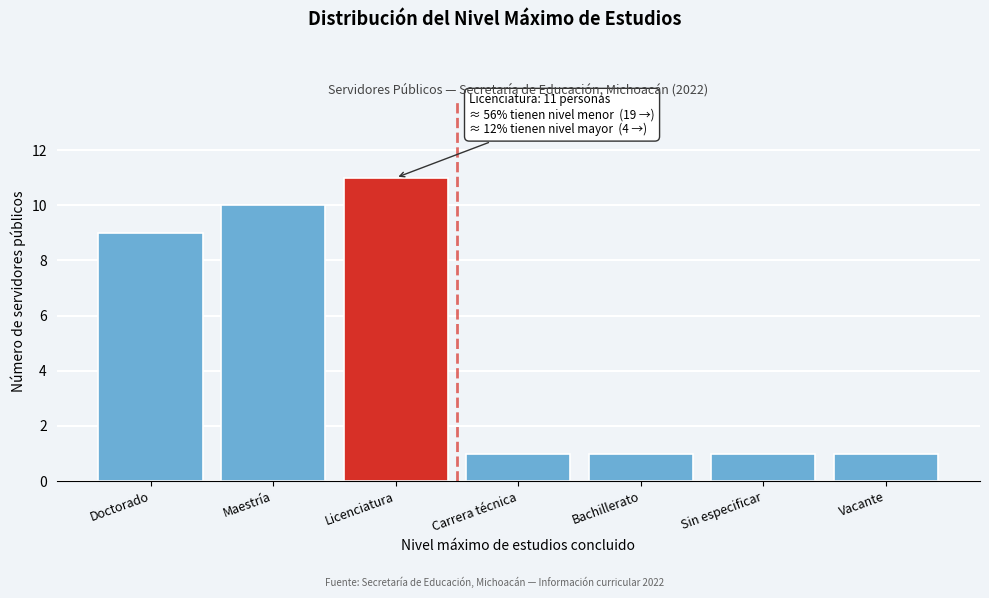

Reading left to right, what are all the values shown in this chart?

9	10	11	1	1	1	1